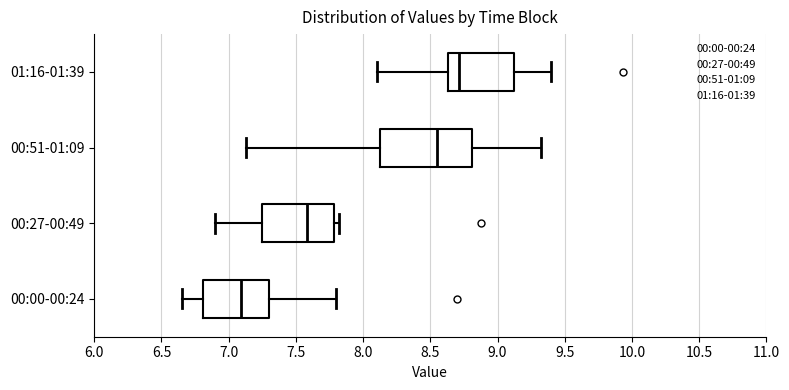

Comparing the boxes themselves (not the whiskers), which one is the widest?

00:51-01:09